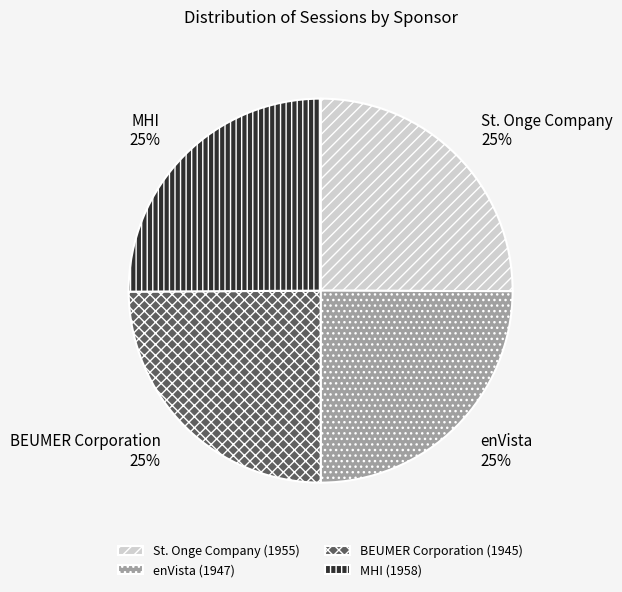

To the nearest percent, what portion does MHI represent?

25%